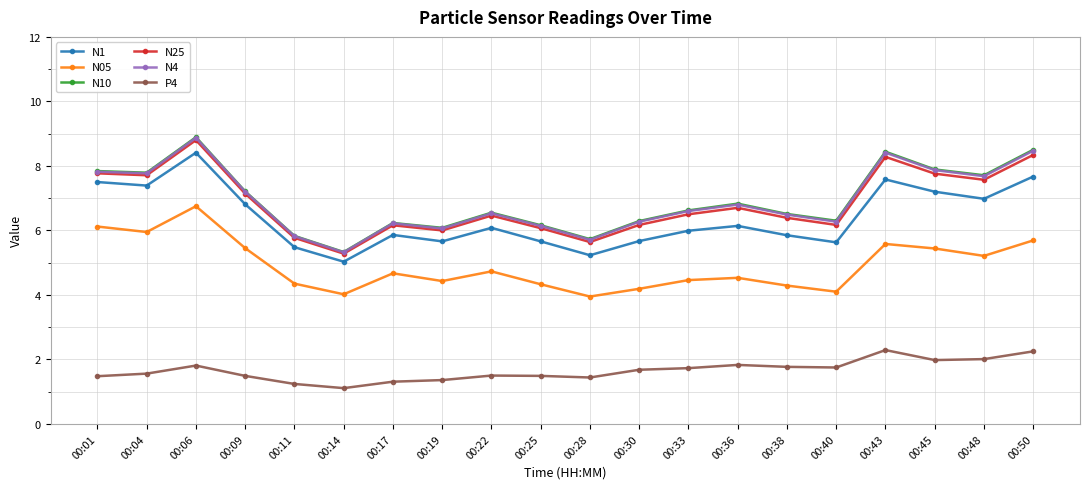

At which category is the sum across all series the highest?

00:06